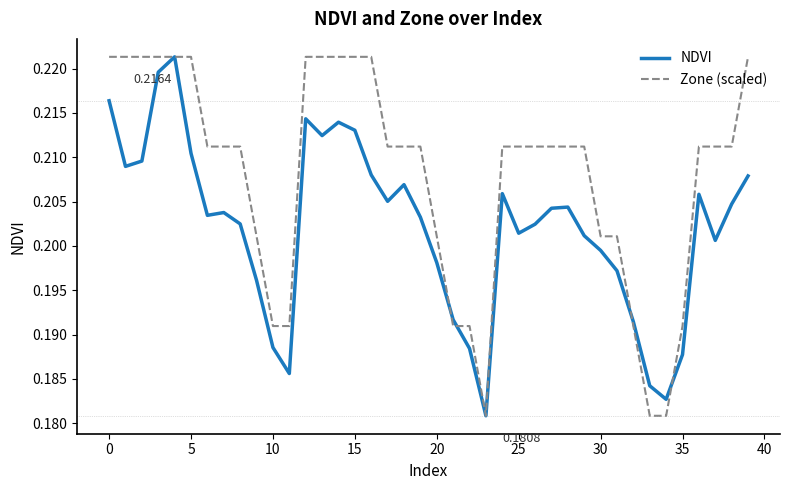

Does the chart display data point markers on the line(s)?

No